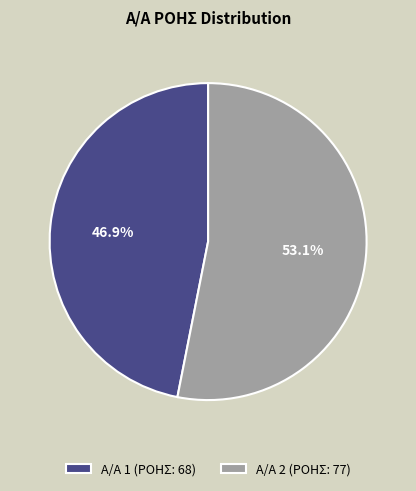

Between Α/Α 1 (ΡΟΗΣ: 68) and Α/Α 2 (ΡΟΗΣ: 77), which is larger?

Α/Α 2 (ΡΟΗΣ: 77)